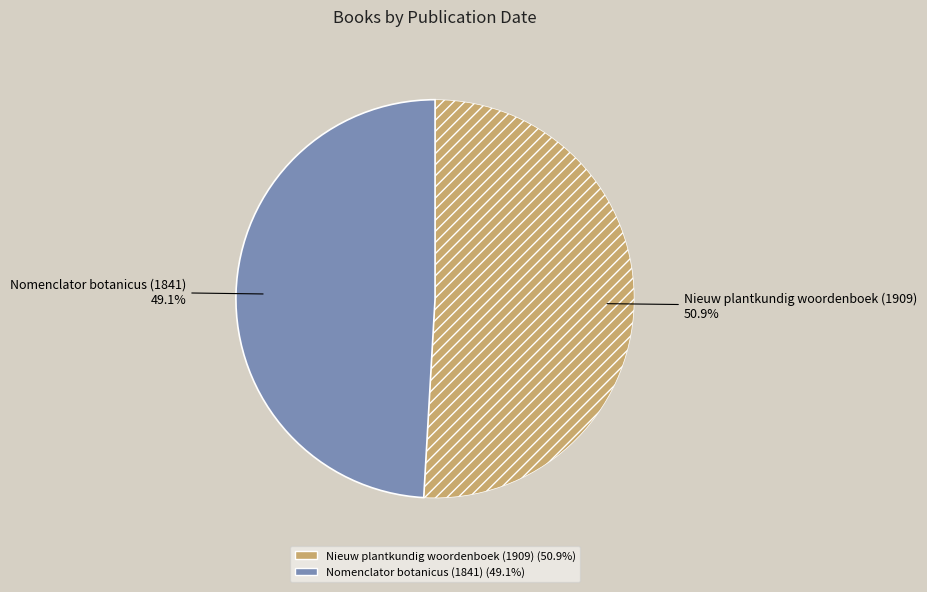

Which category has the smallest portion of the pie?

Nomenclator botanicus (1841)